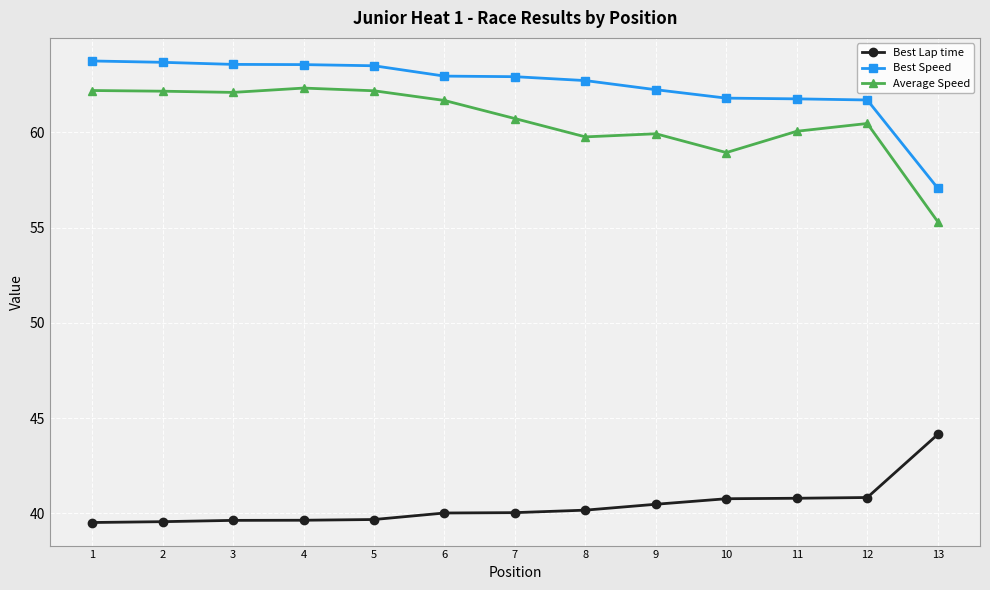

Which series has the widest spread of values?

Average Speed